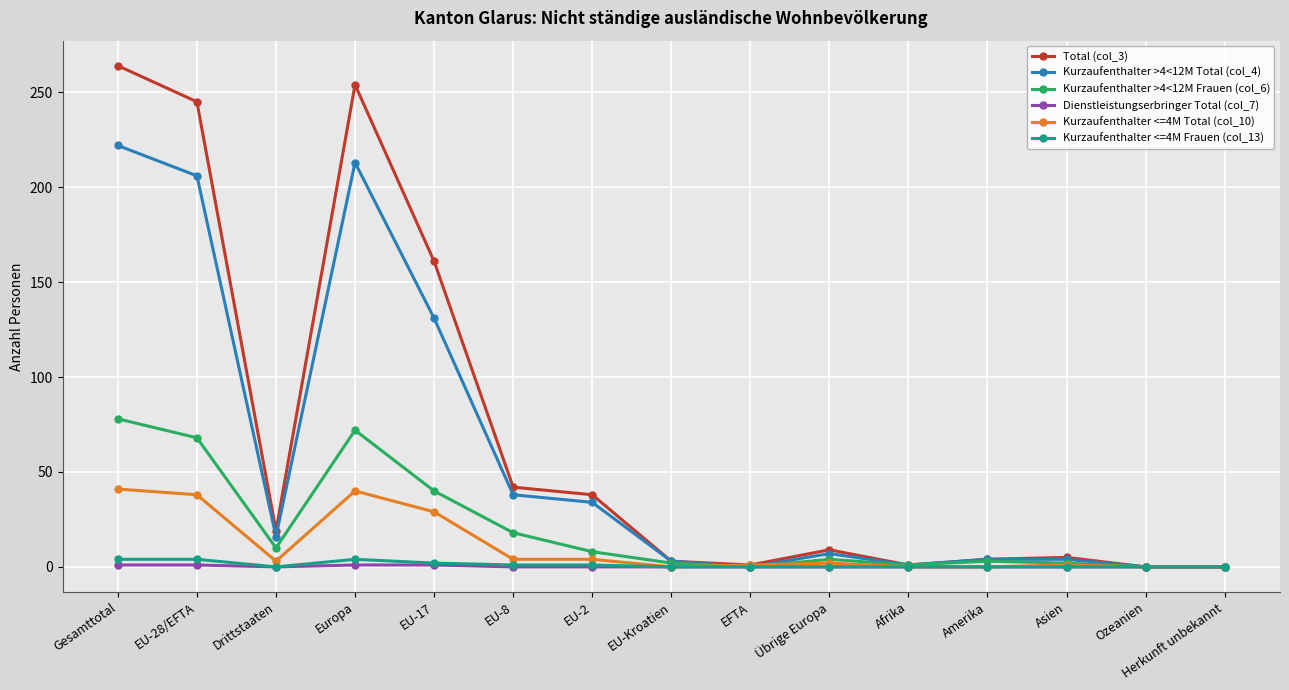

At which category is the sum across all series the highest?

Gesamttotal